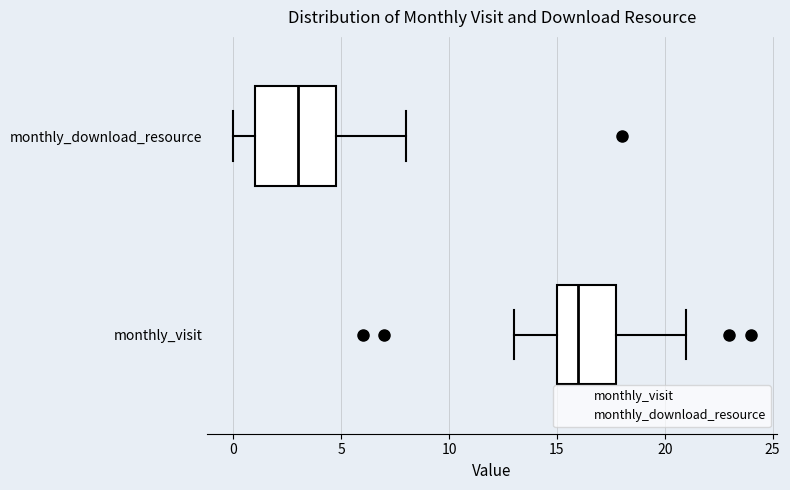

Where does the right whisker of the box for monthly_visit end on the x-axis? The values are not printed on the chart, so give them approximately, as read against the axis.

21